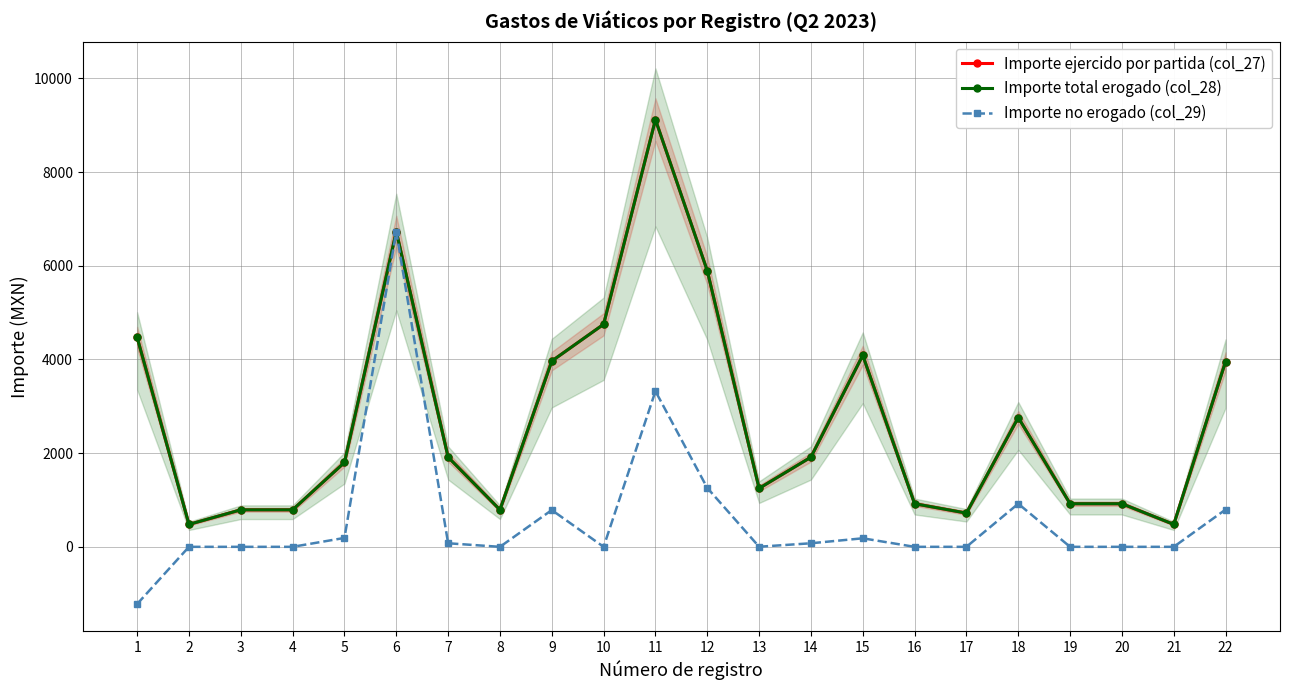

What is the minimum value shown in the chart?

-1221.0